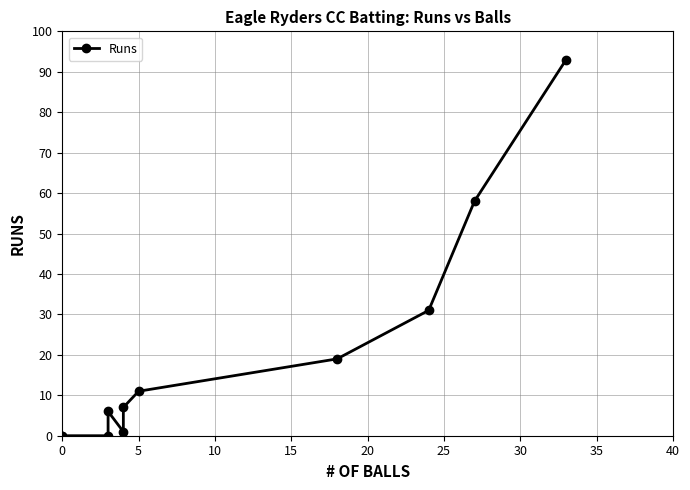

Reading left to right, what are all the values shown in this chart?

0	0	0	6	1	7	11	19	31	58	93